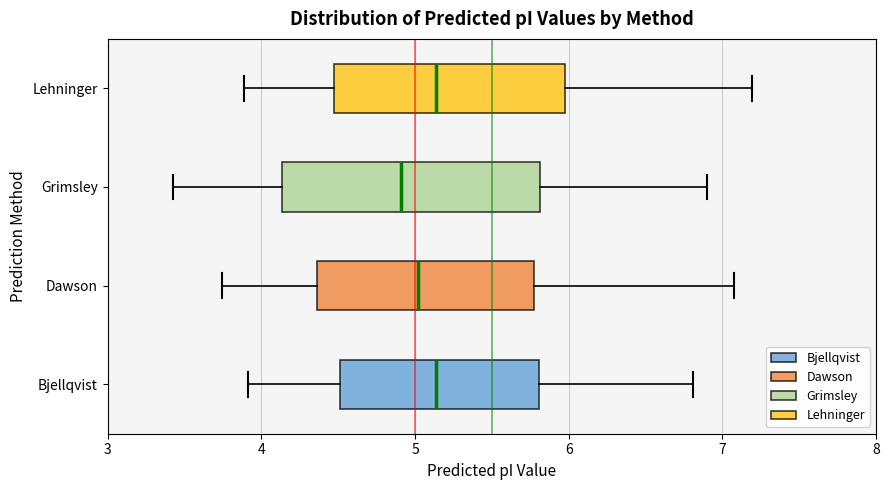

Reading bottom to top, read every box against the x-axis: the position of its median line, the range the box covers, and the ends of its whiskers. The values are not printed on the chart, so give them approximately, as read against the axis.

Bjellqvist: median 5.1, box 4.5 to 5.8, whiskers 3.9 to 6.8
Dawson: median 5.0, box 4.4 to 5.8, whiskers 3.7 to 7.1
Grimsley: median 4.9, box 4.1 to 5.8, whiskers 3.4 to 6.9
Lehninger: median 5.1, box 4.5 to 6.0, whiskers 3.9 to 7.2